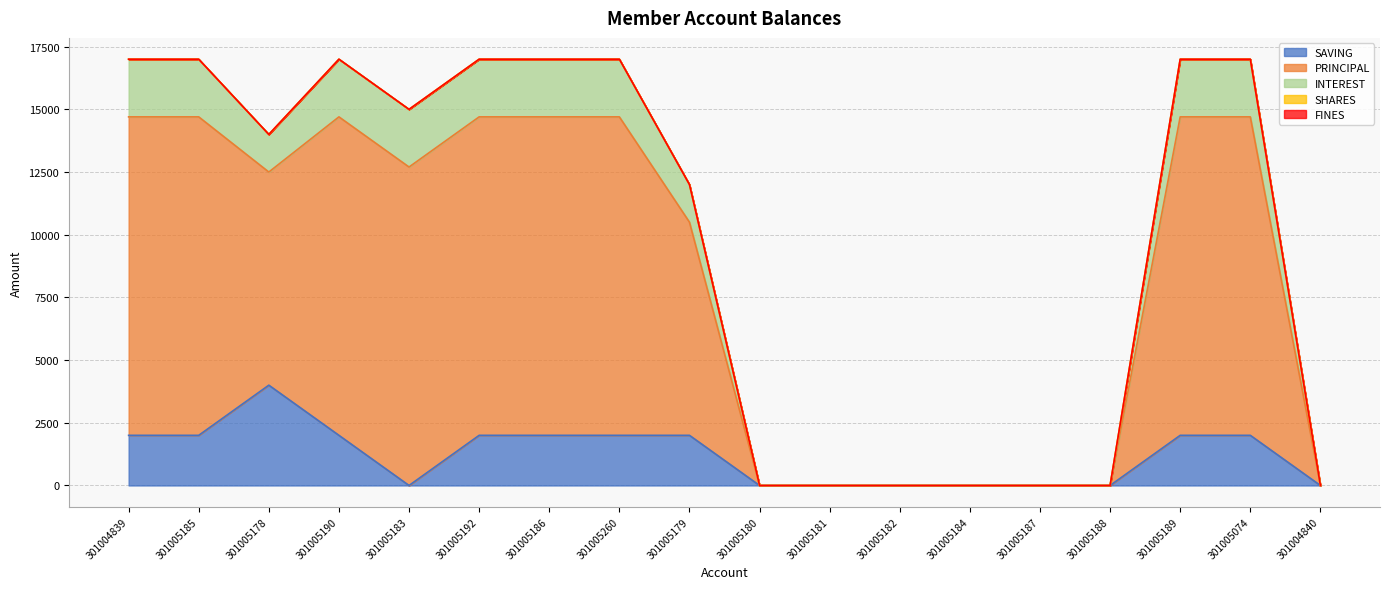

How many interior local valleys does the SAVING series have?

1